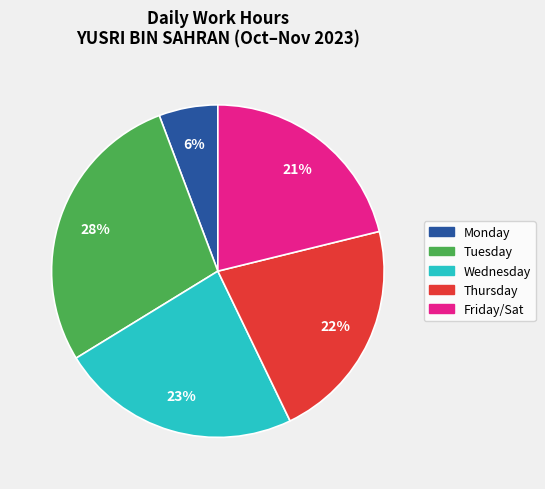

To the nearest percent, what is the difference between the largest and smallest slice percentages?

22%